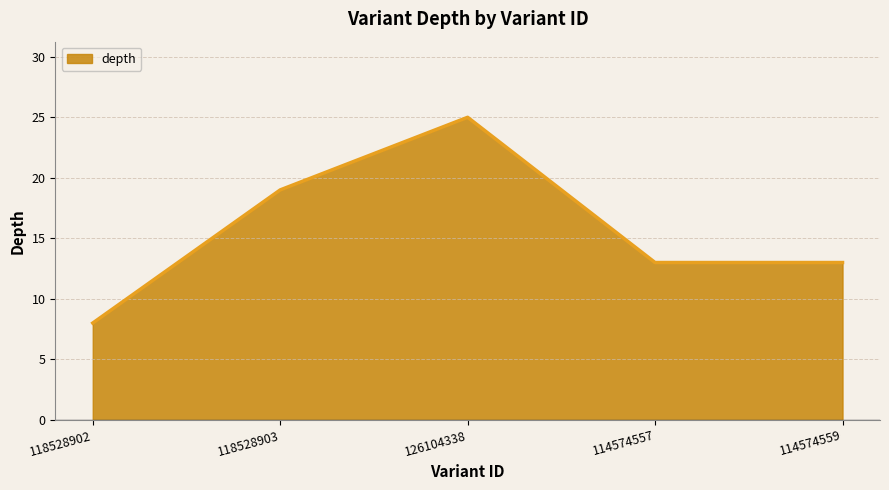

What is the minimum value shown in the chart?

8